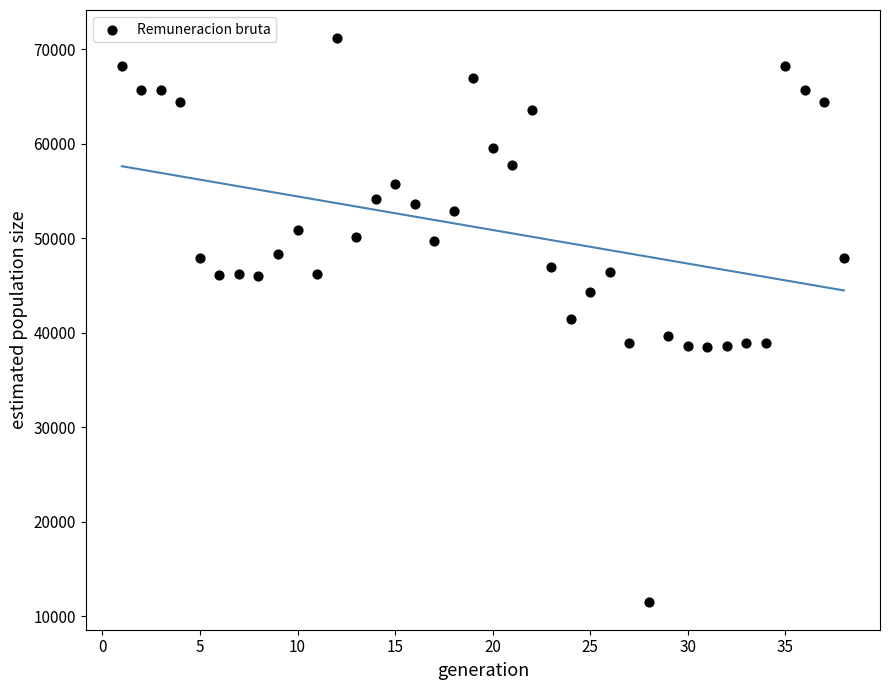

What is the range of Y values (max minus min)?

59607.5